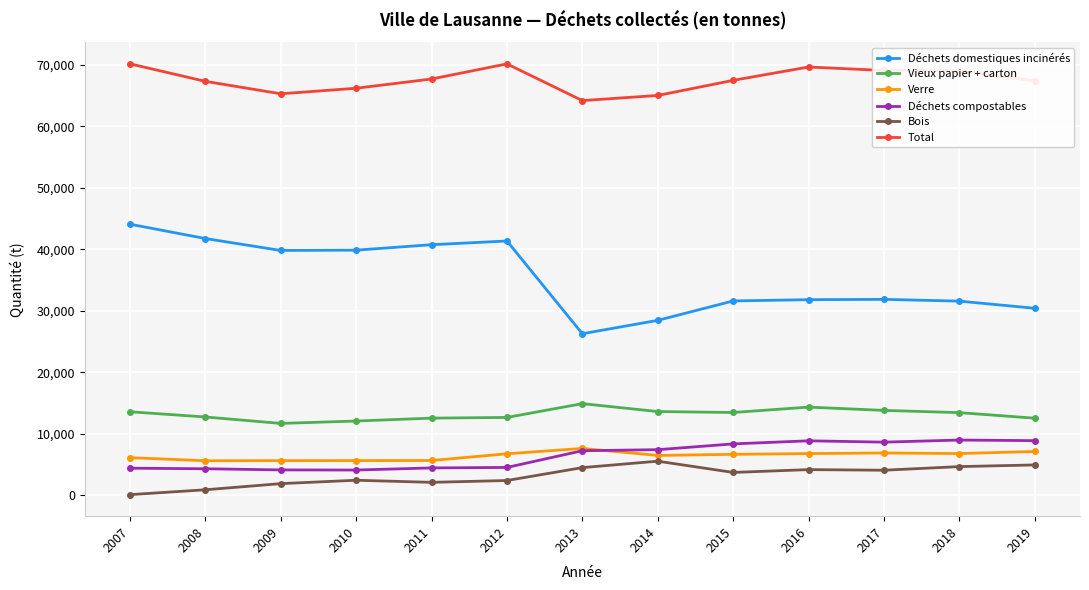

Which series has the largest range (max minus min)?

Déchets domestiques incinérés